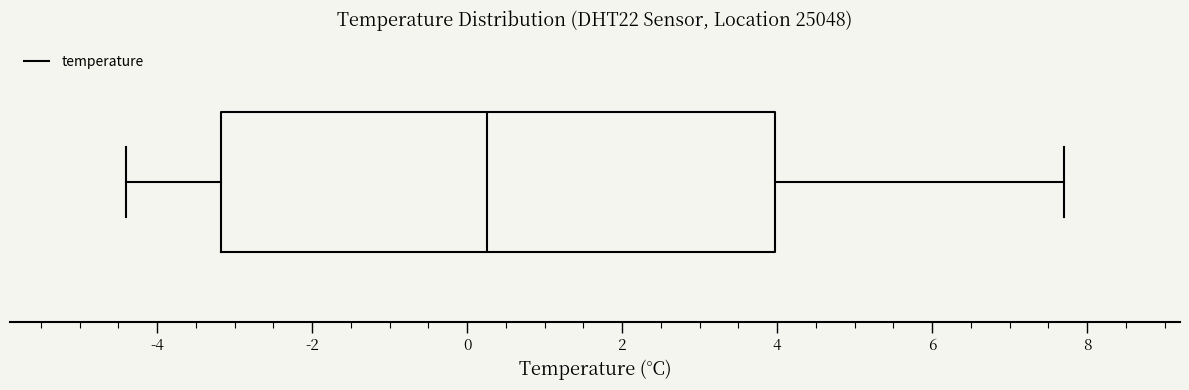

Where does the left whisker of the box end on the x-axis? The values are not printed on the chart, so give them approximately, as read against the axis.

-4.4